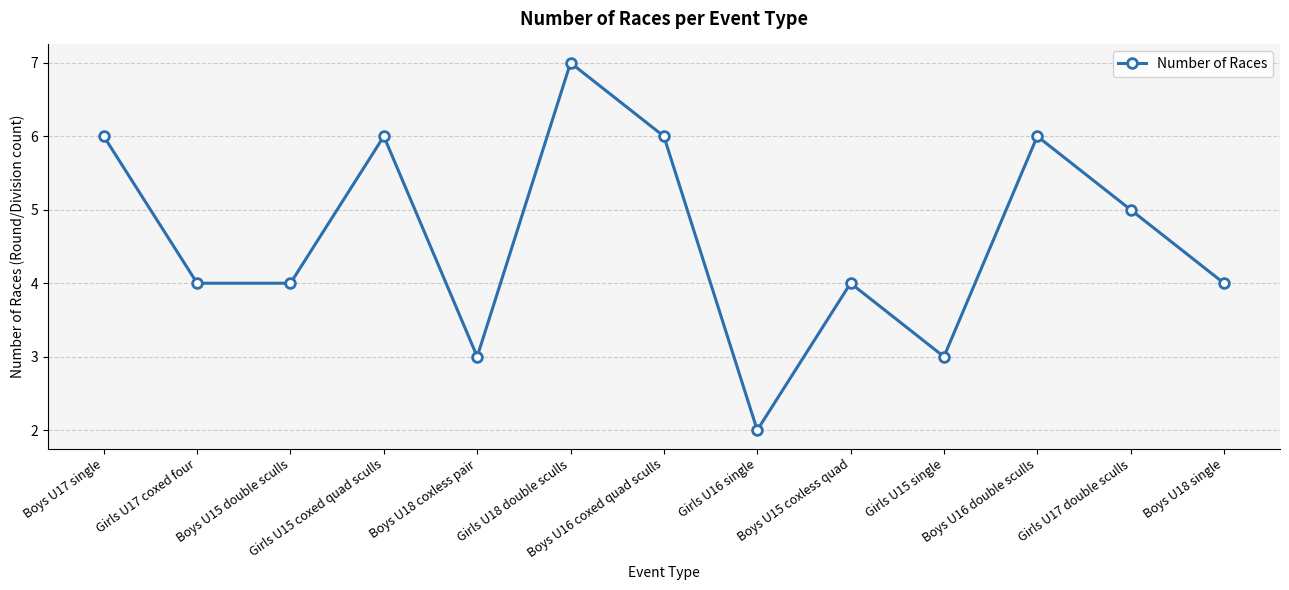

What value does the data have at Boys U18 single?

4